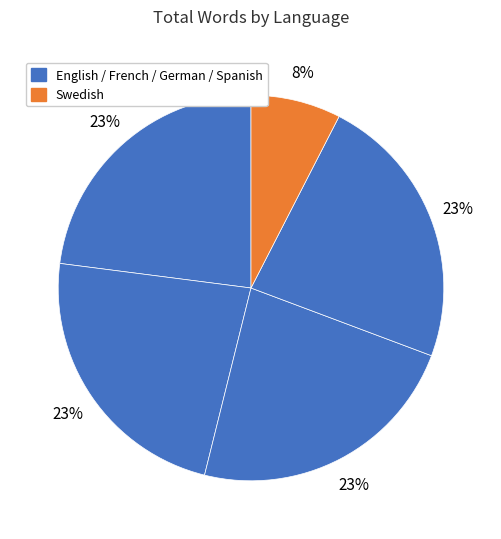

Count the number of slices in the pie.

5